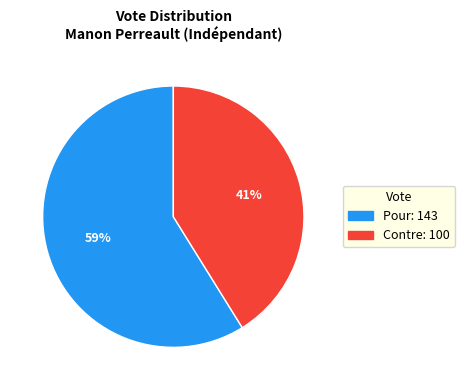

Is there a majority slice in this chart?

Yes